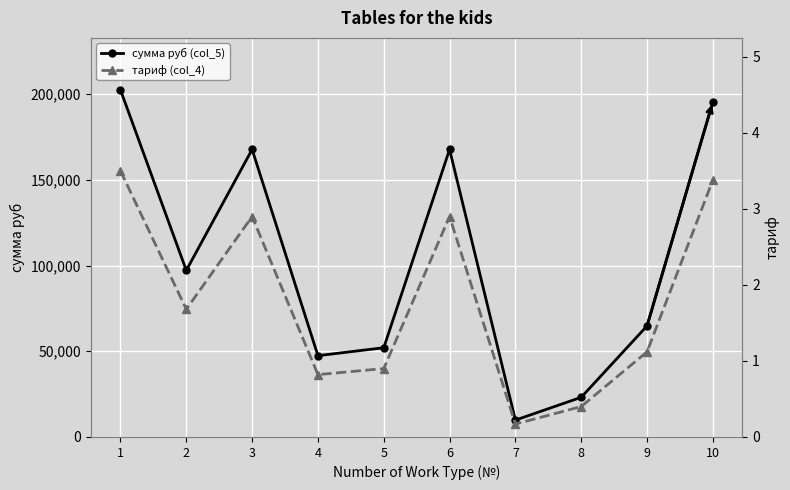

Where does the сумма руб (col_5) series first go above 97191?

1